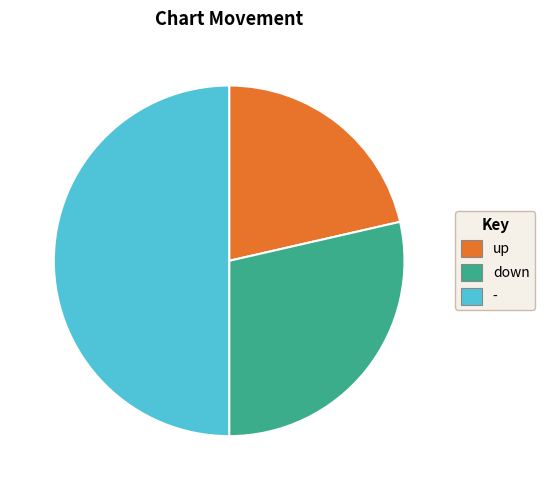

The up slice represents 15% of the pie. True or false?

False